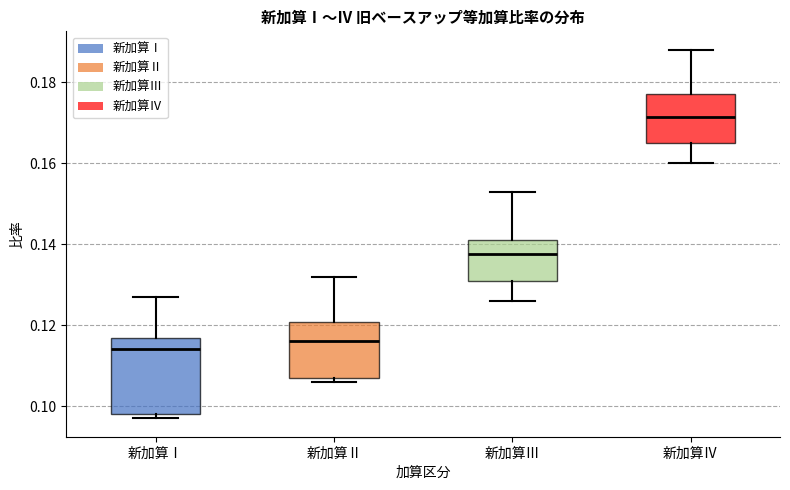

Comparing the boxes themselves (not the whiskers), which one is the tallest?

新加算Ⅰ